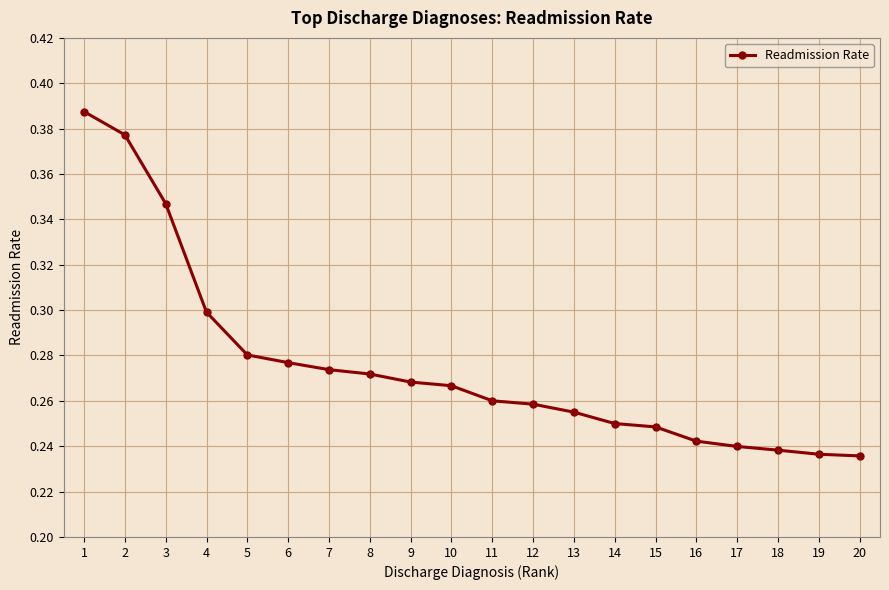

Count the values in the range 0 to 1.

20